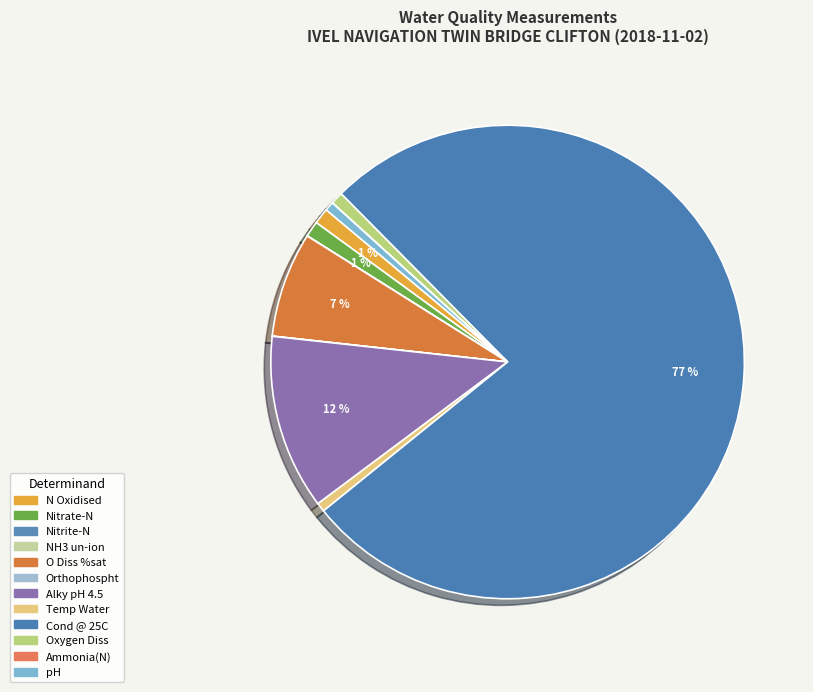

To the nearest percent, what is the difference between the largest and smallest slice percentages?

77%